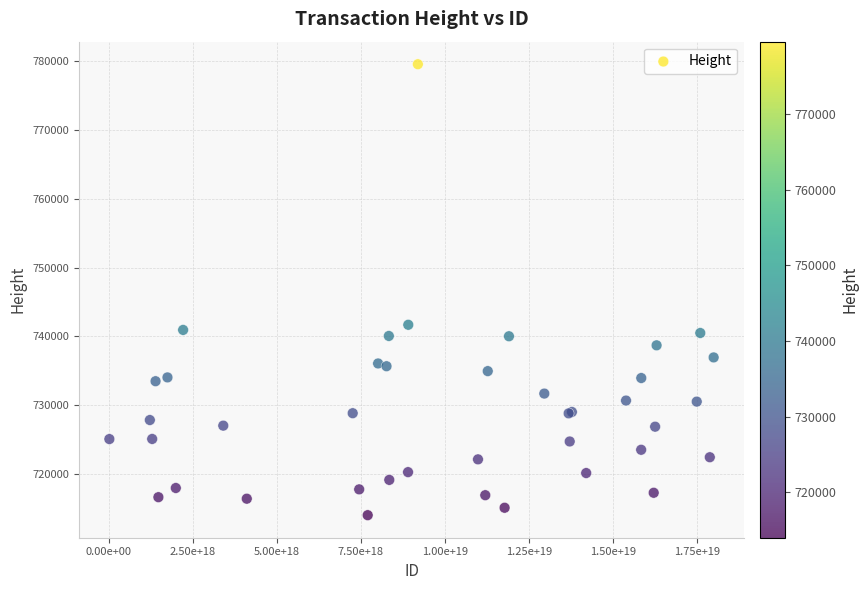

What Y value in the scatter plot is closest to 746795?

741691